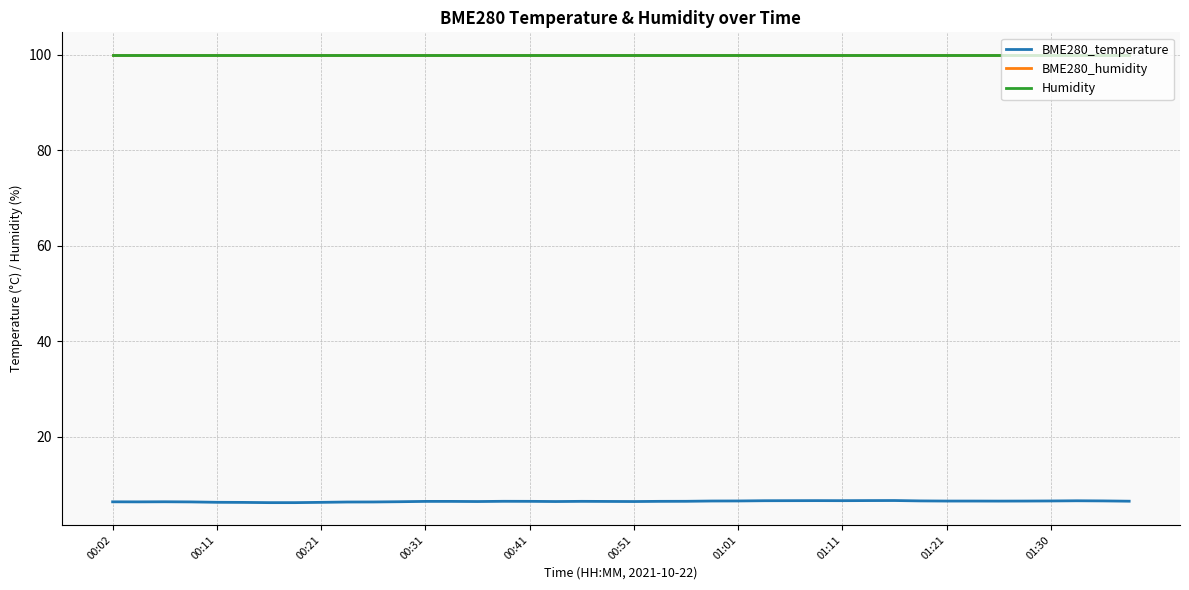

What is the lowest value of the Humidity series?

99.9